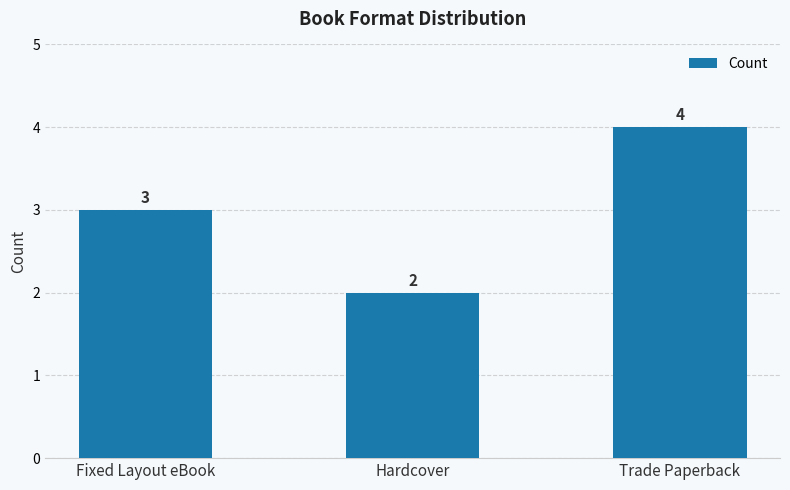

How many categories are shown in the chart?

3